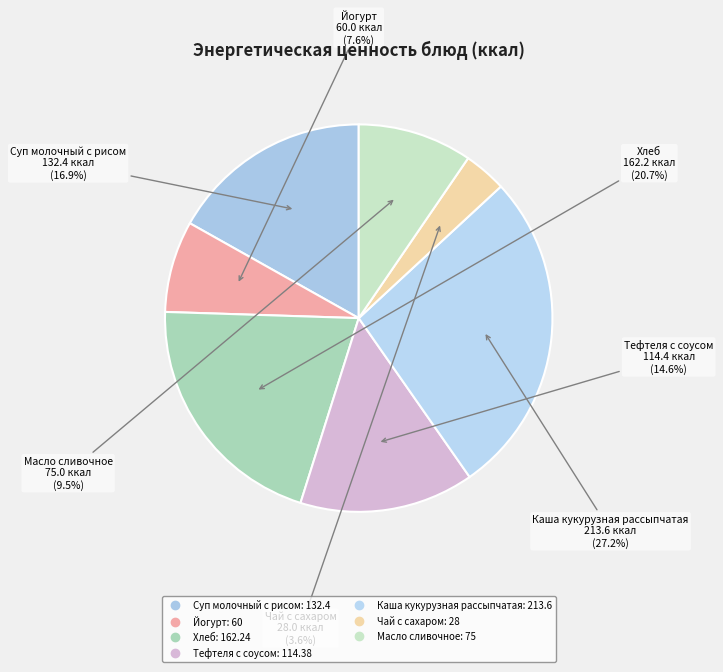

To the nearest percent, what is the difference between the Тефтеля с соусом and Масло сливочное slice percentages?

5%